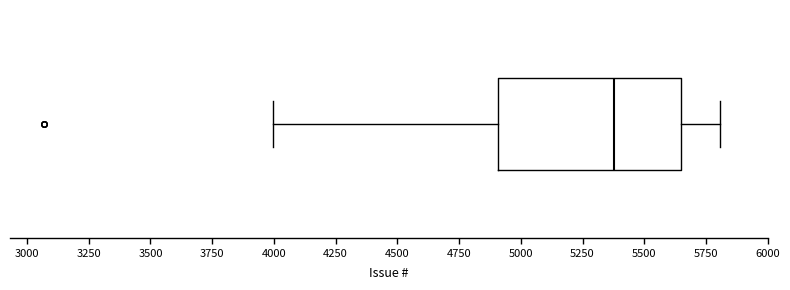

Where is the left edge of the box on the x-axis? The values are not printed on the chart, so give them approximately, as read against the axis.

4900